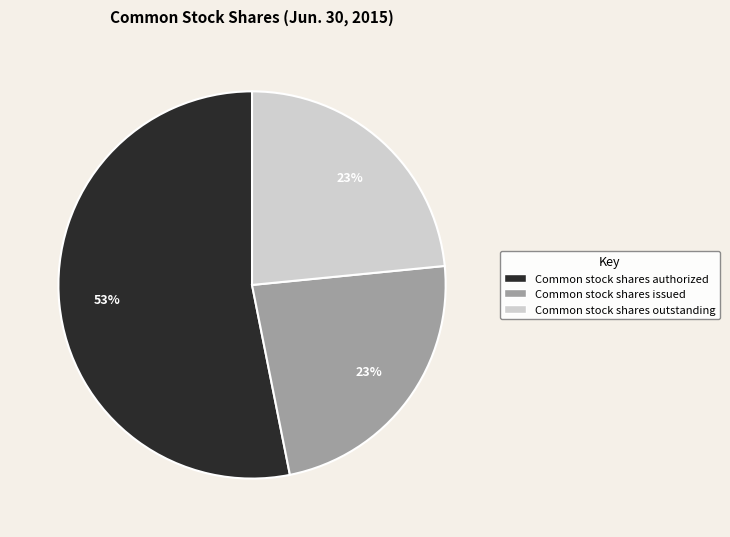

To the nearest percent, what is the average slice percentage?

33%